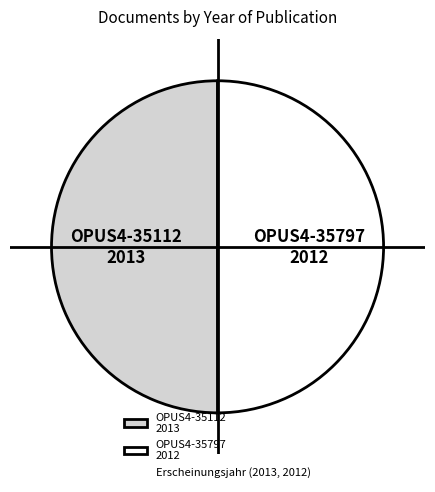

Count the number of slices in the pie.

2